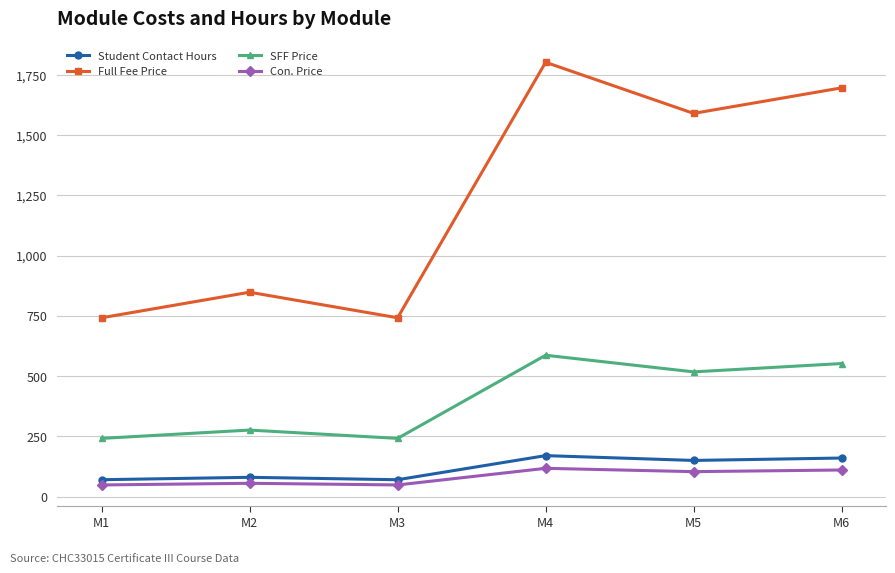

Is the value of Con. Price at M5 greater than the value of Student Contact Hours at M1?

Yes